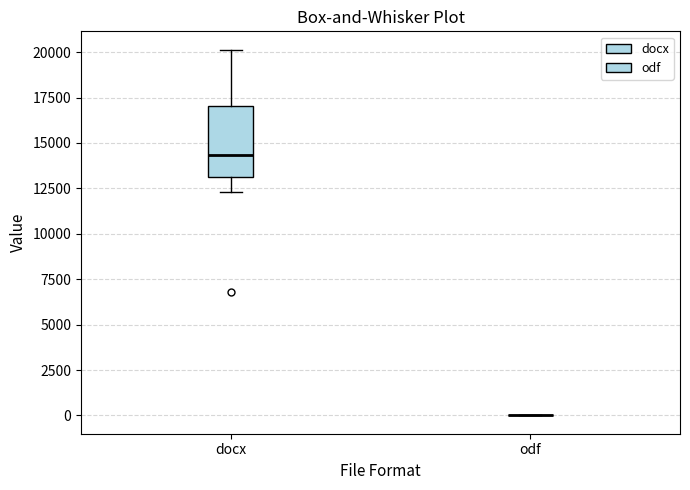

Where does the lower whisker of the box for docx end on the y-axis? The values are not printed on the chart, so give them approximately, as read against the axis.

12500